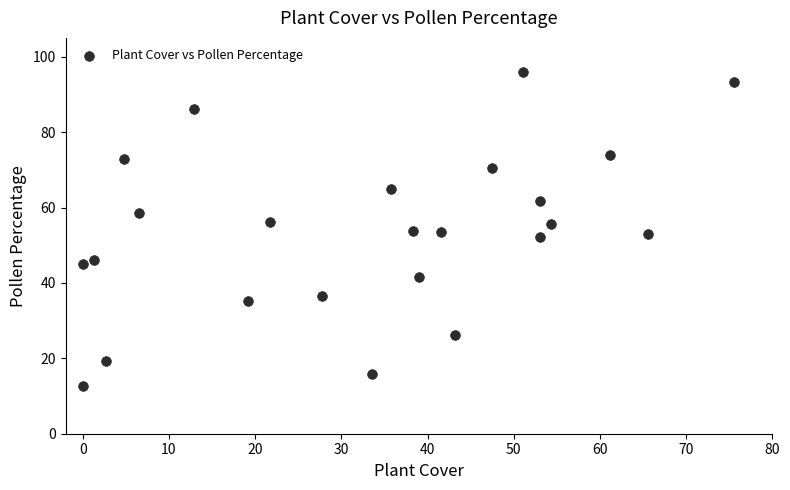

What is the range of Y values (max minus min)?

83.3